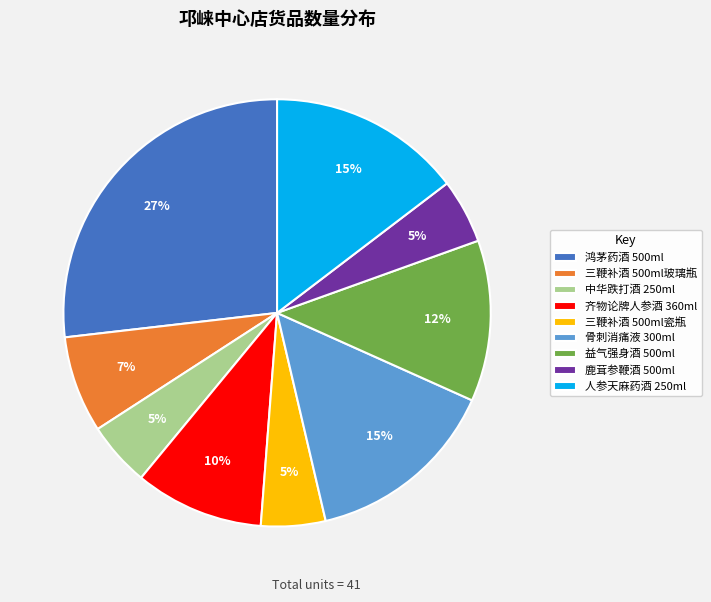

Does 鹿茸参鞭酒 500ml represent more than half of the total?

No